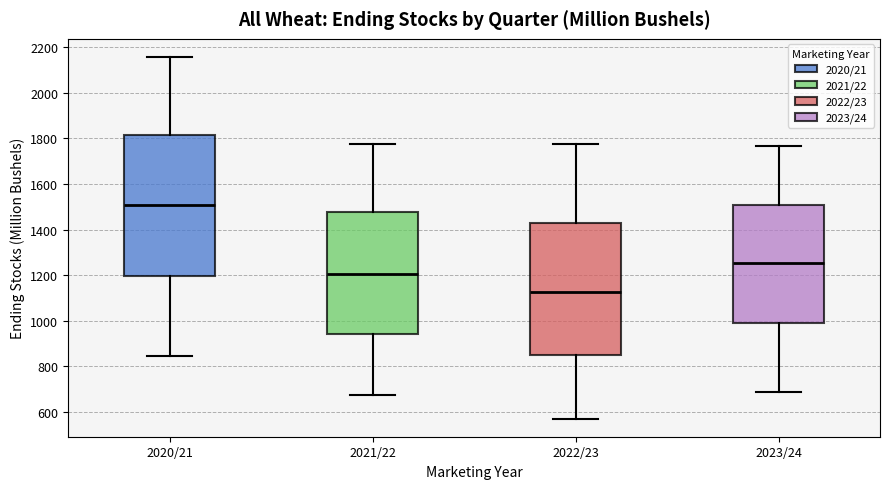

Where is the lower edge of the box for 2020/21 on the y-axis? The values are not printed on the chart, so give them approximately, as read against the axis.

1200